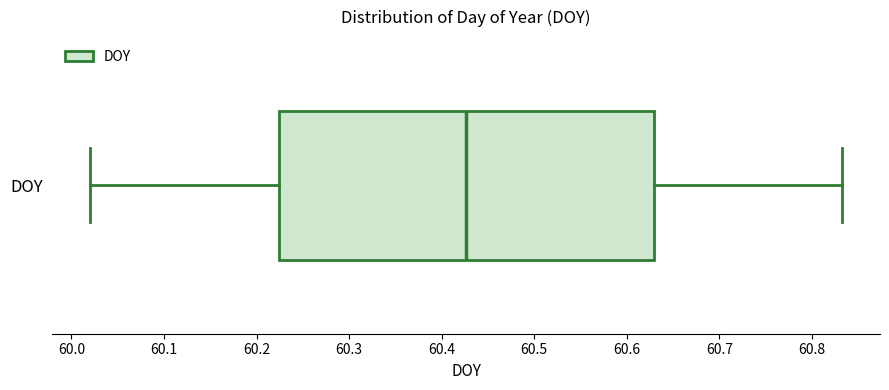

Transcribe this box plot: give where the median line is, the range the box spans, and where the two whiskers end, as read against the x-axis. The values are not printed on the chart, so give them approximately, as read against the axis.

median 60.43, box 60.22 to 60.63, whiskers 60.02 to 60.83